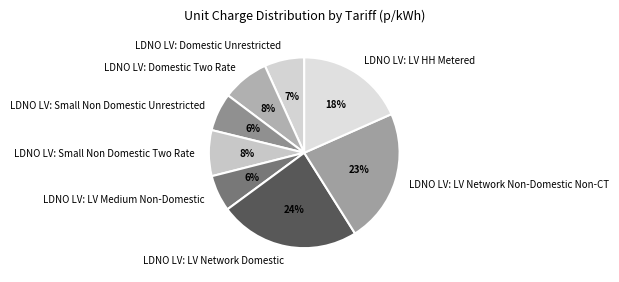

Approximately how many times larger is the value at LDNO LV: LV Network Domestic compared to LDNO LV: Domestic Two Rate?

3.0